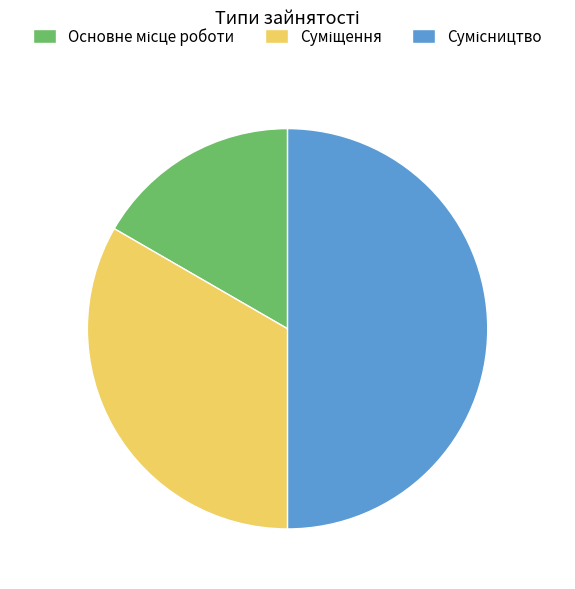

How many slices are in this pie chart?

3